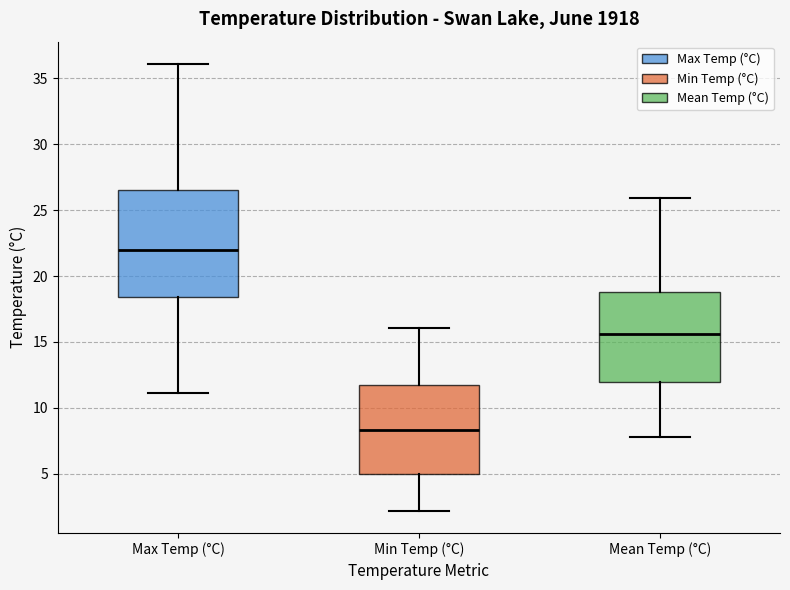

Comparing the boxes themselves (not the whiskers), which one is the tallest?

Max Temp (°C)